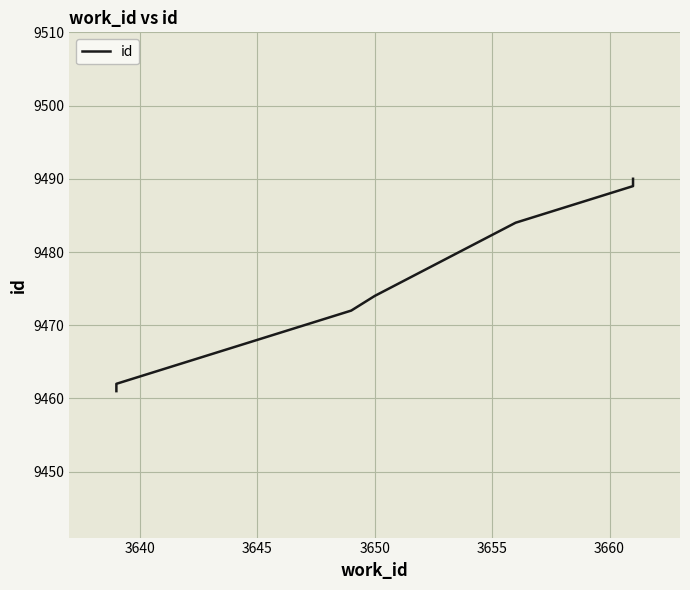

What is the difference between the second highest and second lowest values?

27